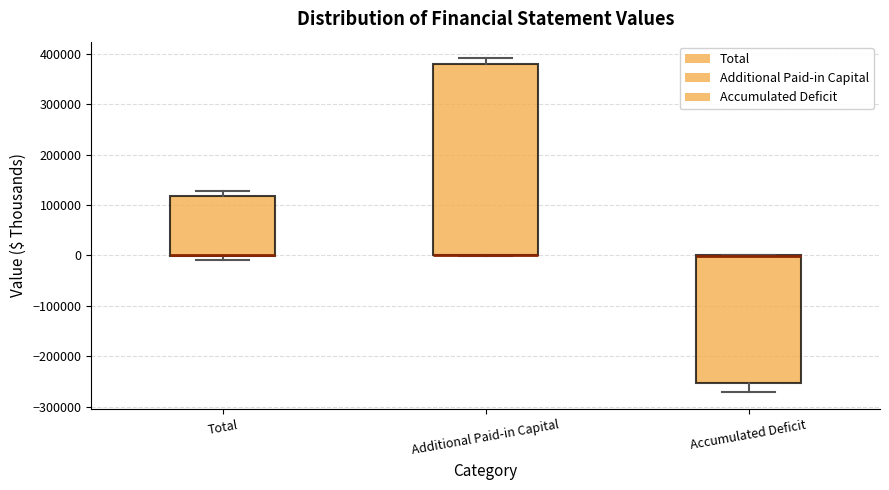

Where is the lower edge of the box for Additional Paid-in Capital on the y-axis? The values are not printed on the chart, so give them approximately, as read against the axis.

0